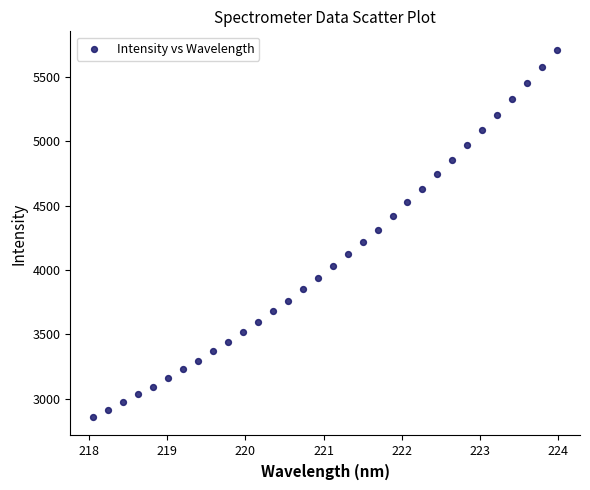

What is the range of Y values (max minus min)?

2853.4